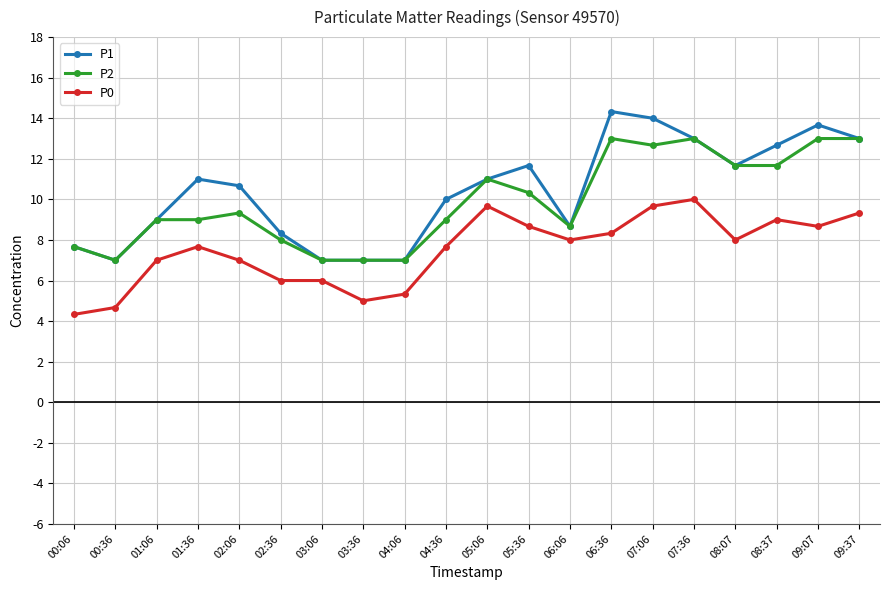

What is the value of the P1 point at the 13th from the left?

8.7